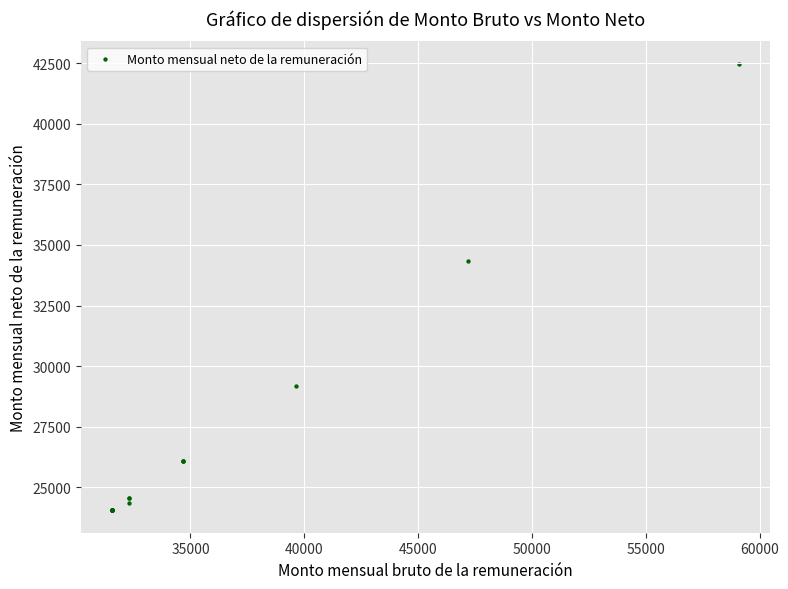

What Y value in the scatter plot is closest to 33266?

34345.1